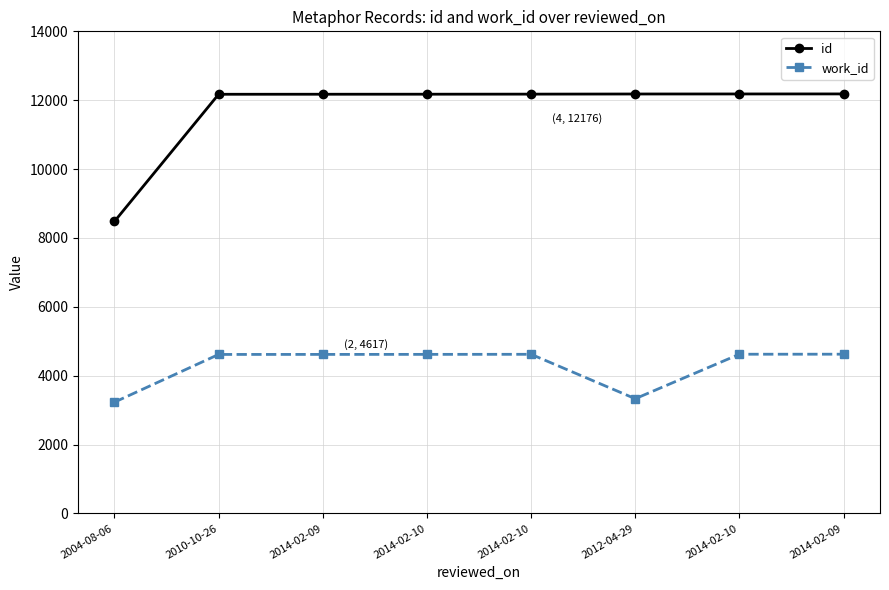

Does the chart have visible grid lines?

Yes